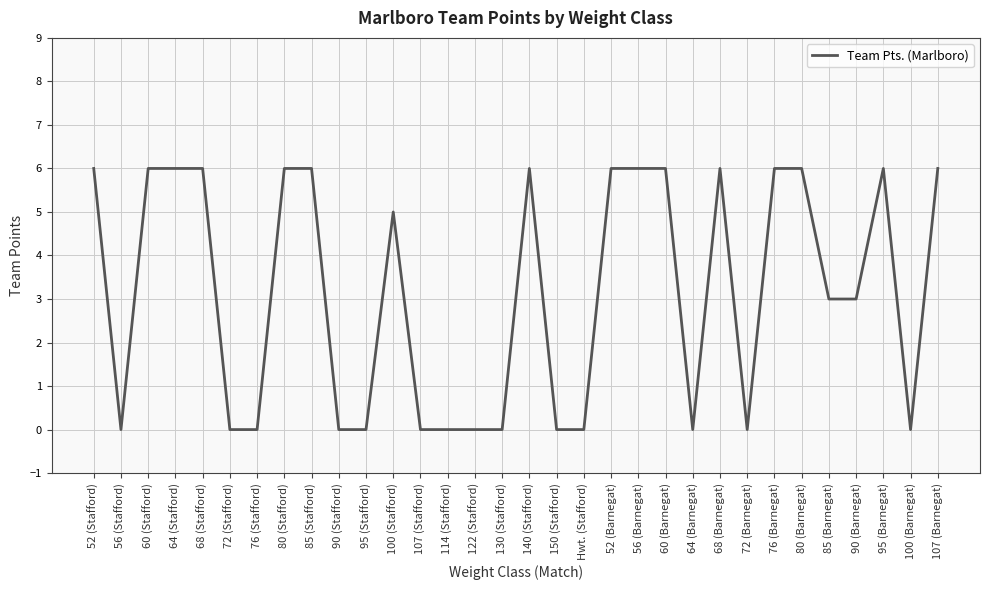

What is the difference between the maximum and minimum values?

6